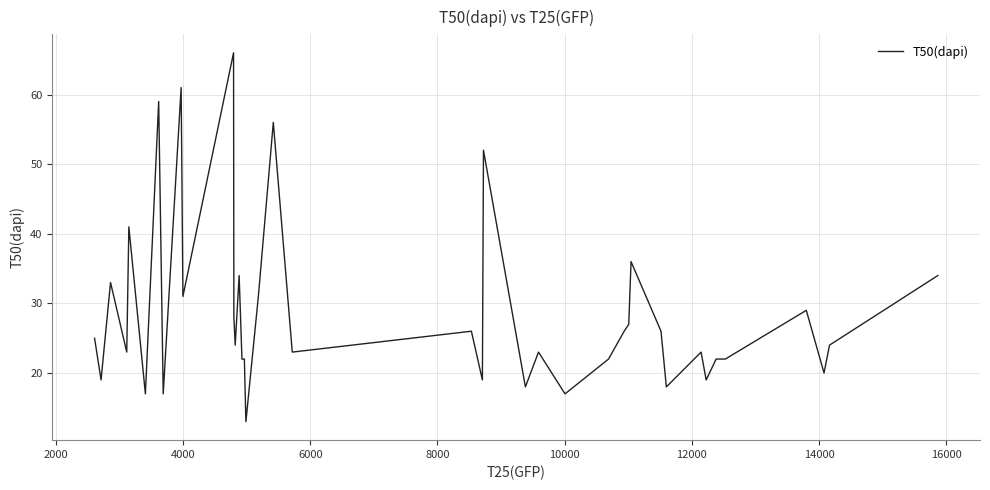

What is the difference between the maximum and minimum values?

53